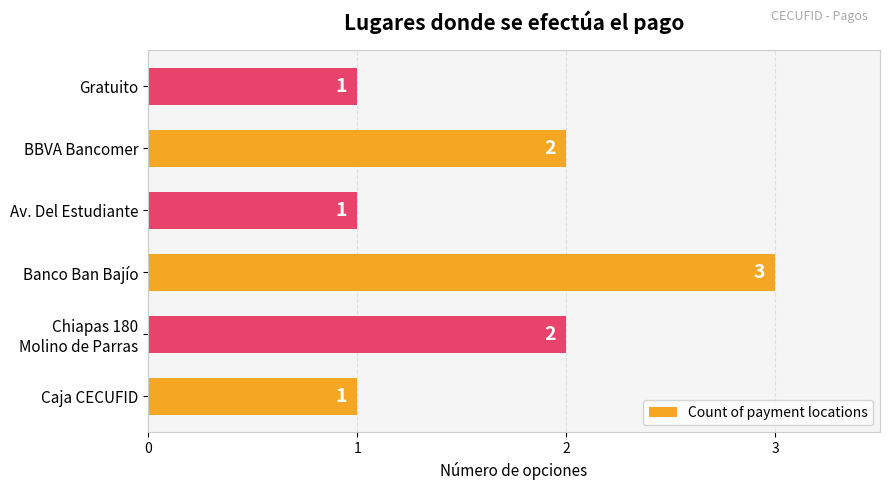

What is the average value?

2